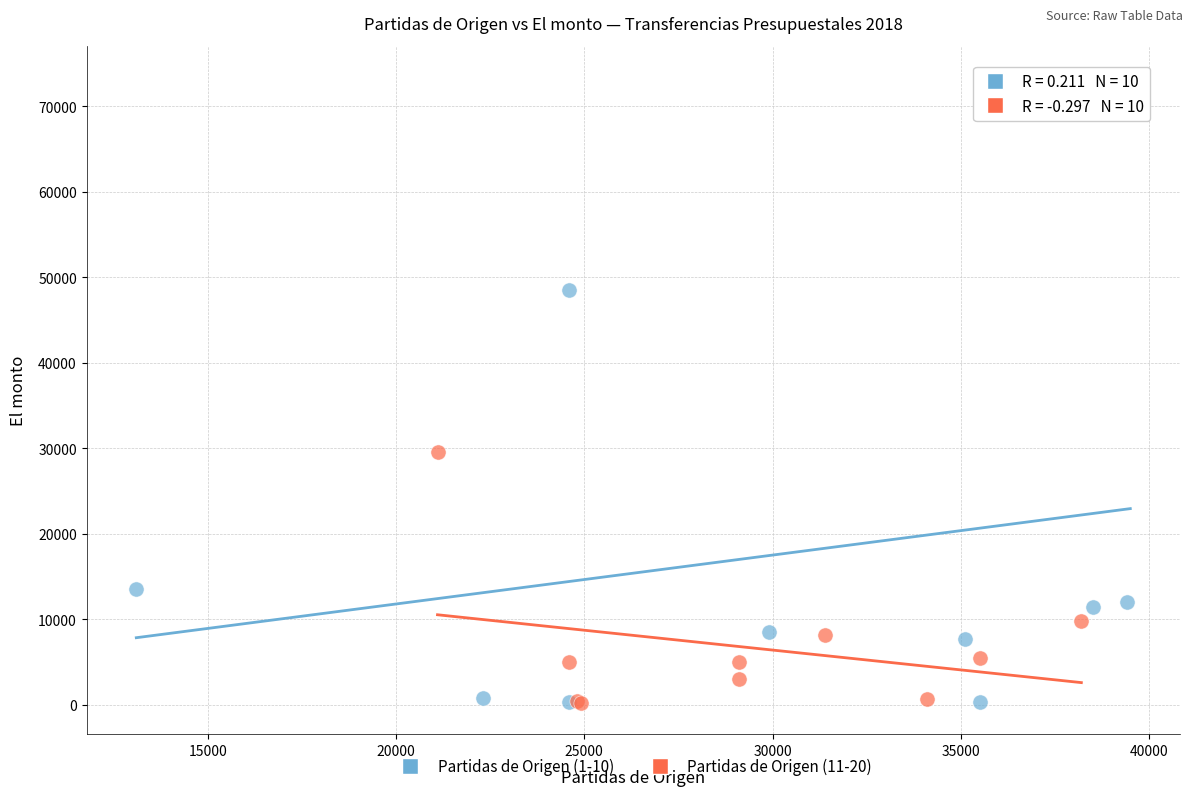

Which series contains the highest Y value?

Partidas de Origen (1-10)